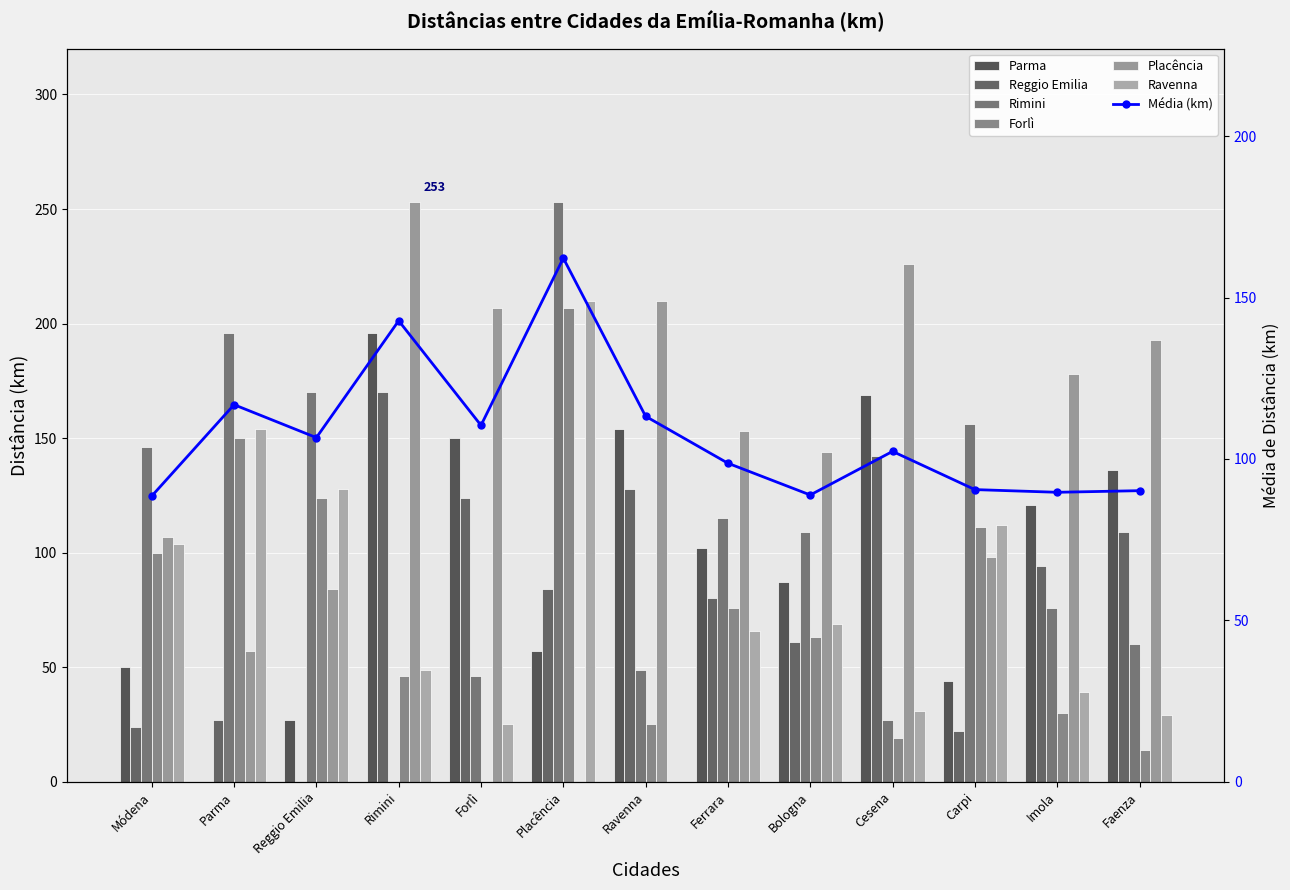

Which series changed the most between Módena and Bologna?

Parma